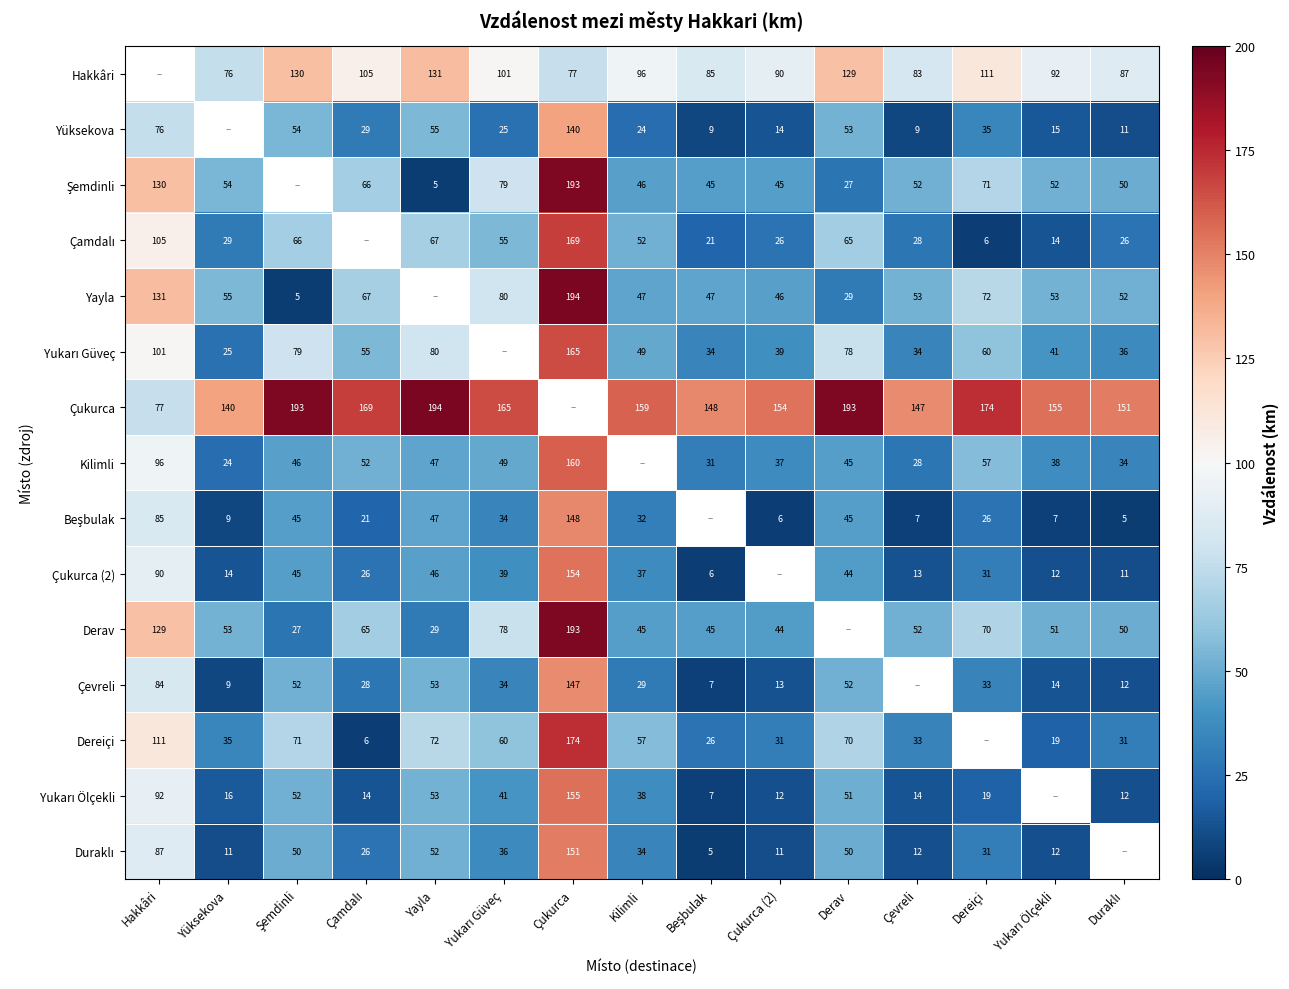

True or false: Derav has a value of 72 at Çukurca.

False